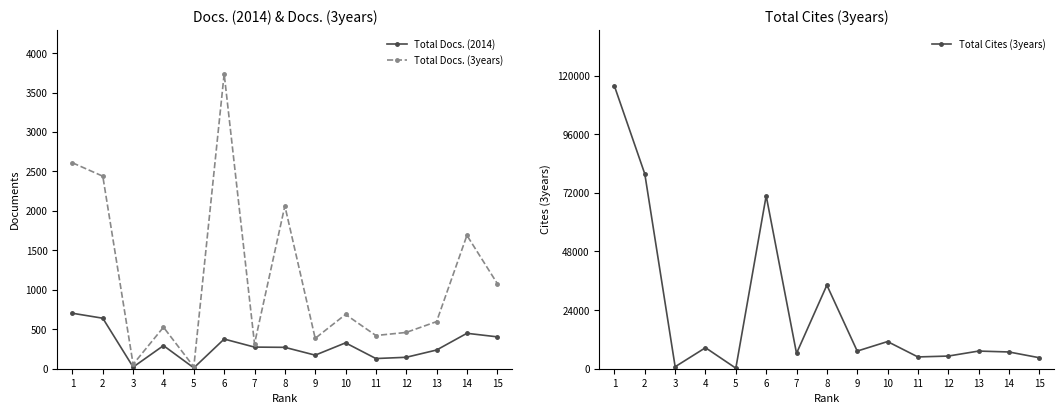

The Total Docs. (3years) series shows 24 at 5. True or false?

True